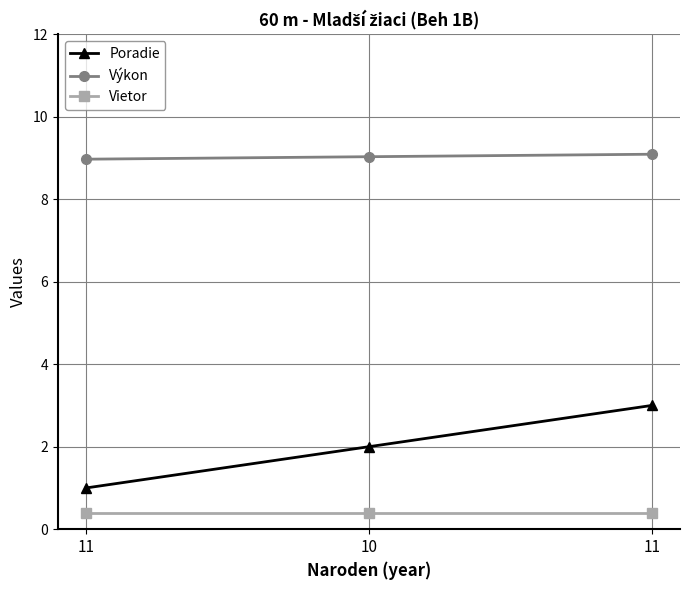

What is the difference between the highest and lowest values at 11?

8.6